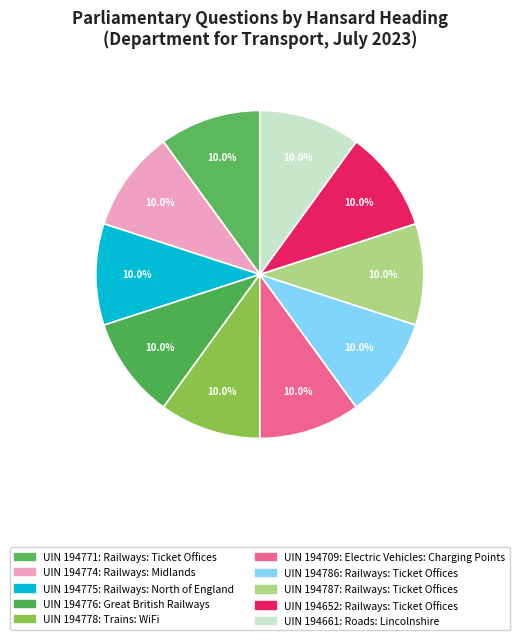

How many slices are in this pie chart?

10